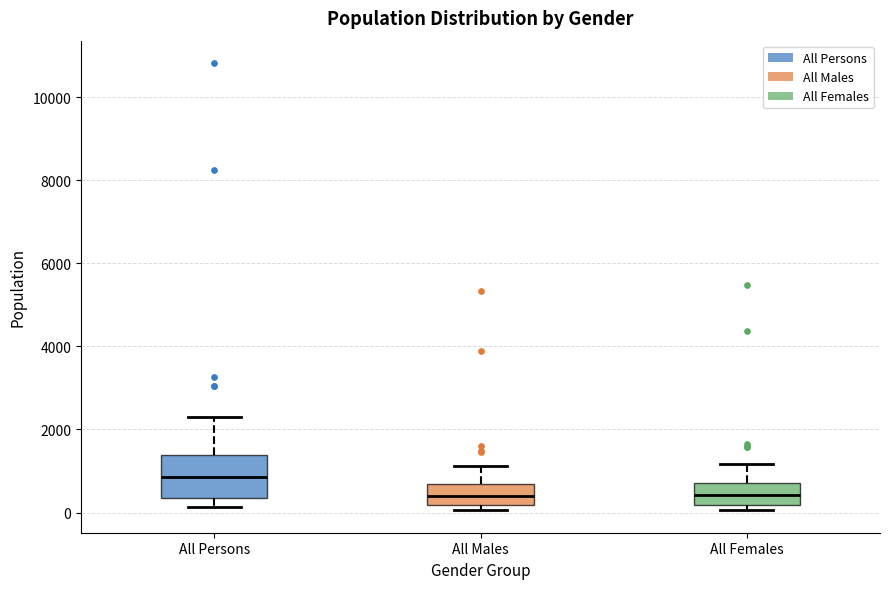

Comparing the boxes themselves (not the whiskers), which one is the tallest?

All Persons